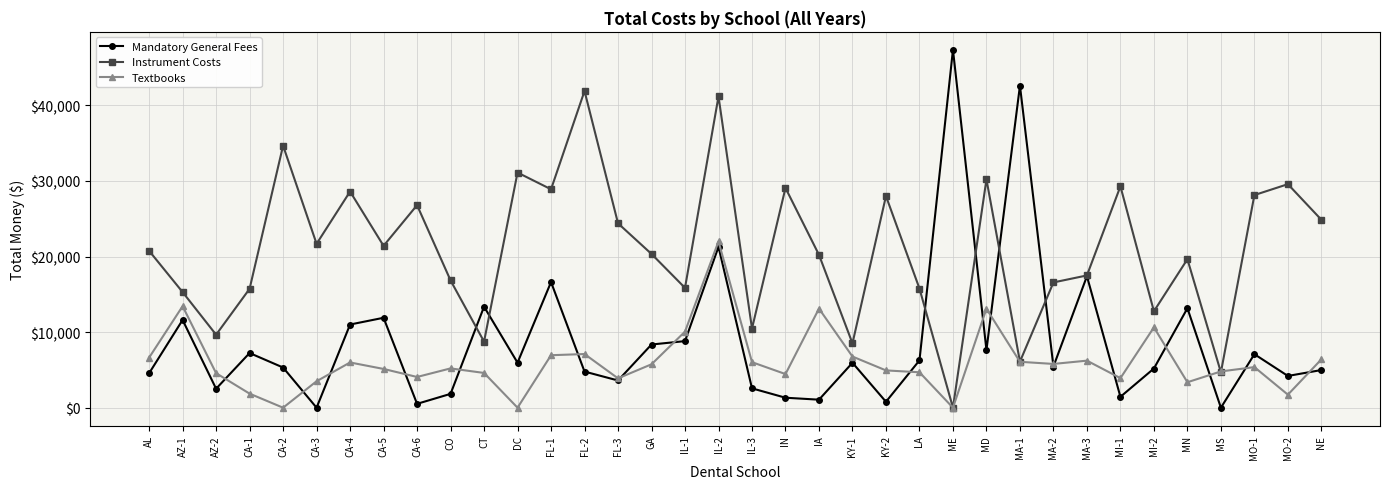

What is the sum of the Instrument Costs values at MO-1 and AZ-1?

43428